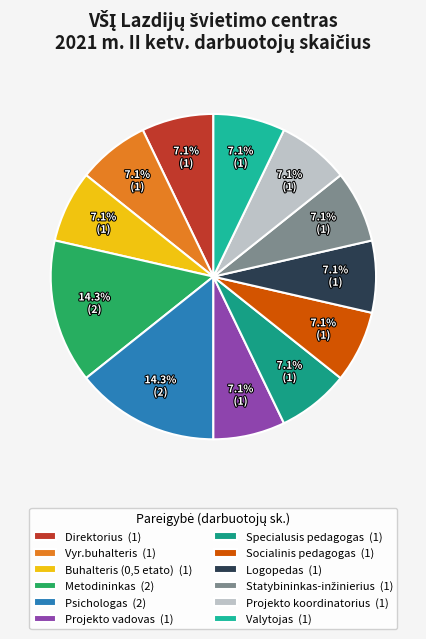

True or false: Psichologas accounts for 14% of the total.

True